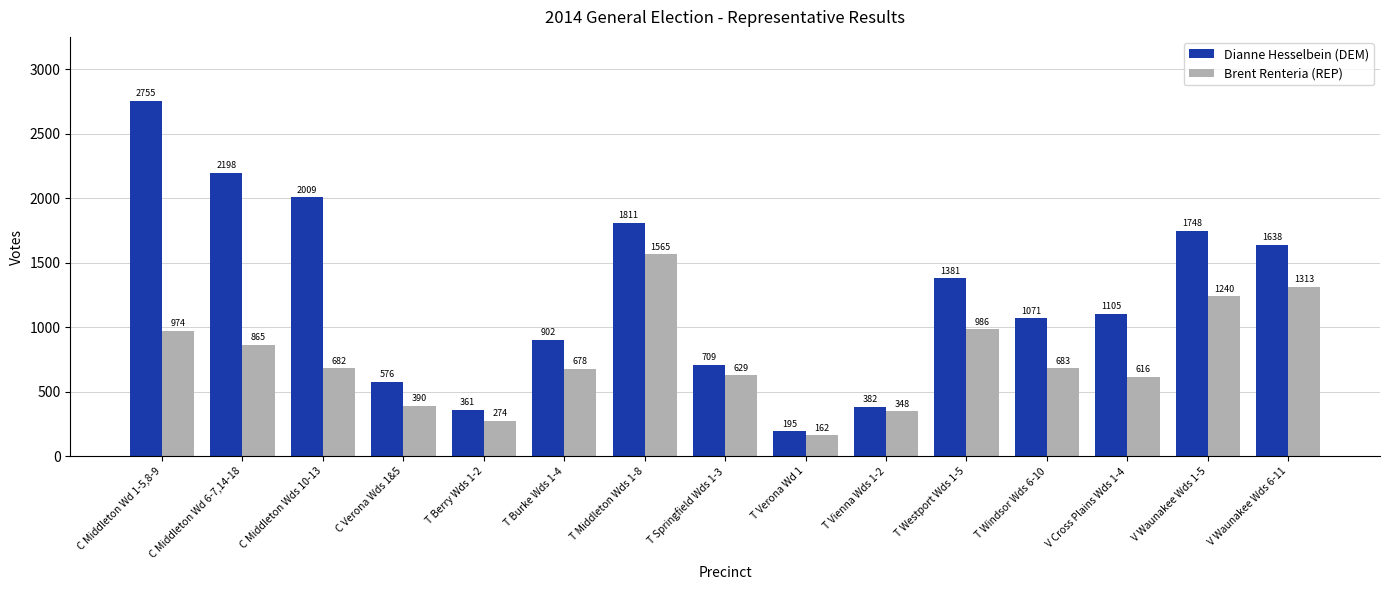

Reading left to right, list all the values displayed in this chart.

Dianne Hesselbein (DEM): 2755	2198	2009	576	361	902	1811	709	195	382	1381	1071	1105	1748	1638
Brent Renteria (REP): 974	865	682	390	274	678	1565	629	162	348	986	683	616	1240	1313